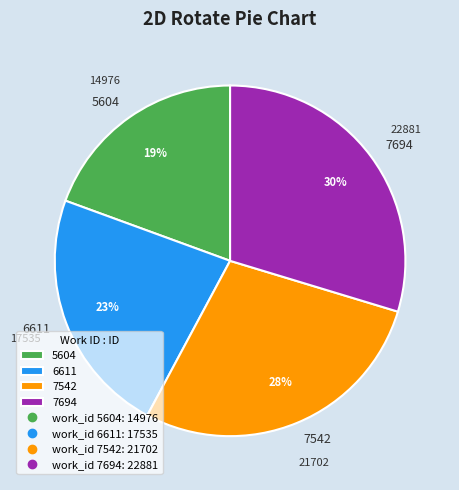

Between 5604 and 7694, which is larger?

7694